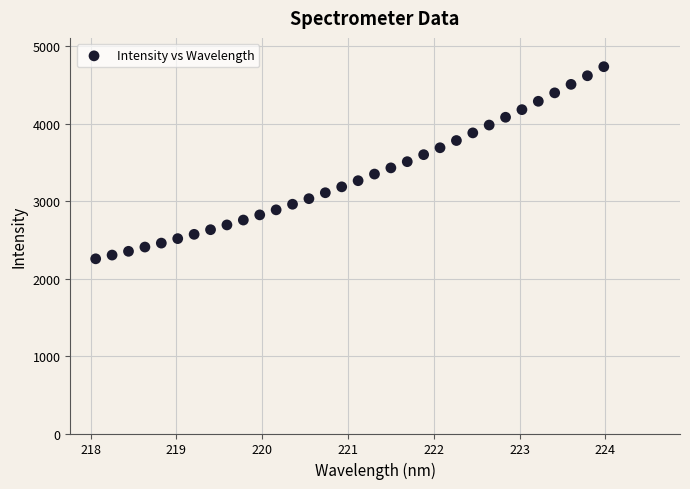

What is the range of X values (max minus min)?

5.9